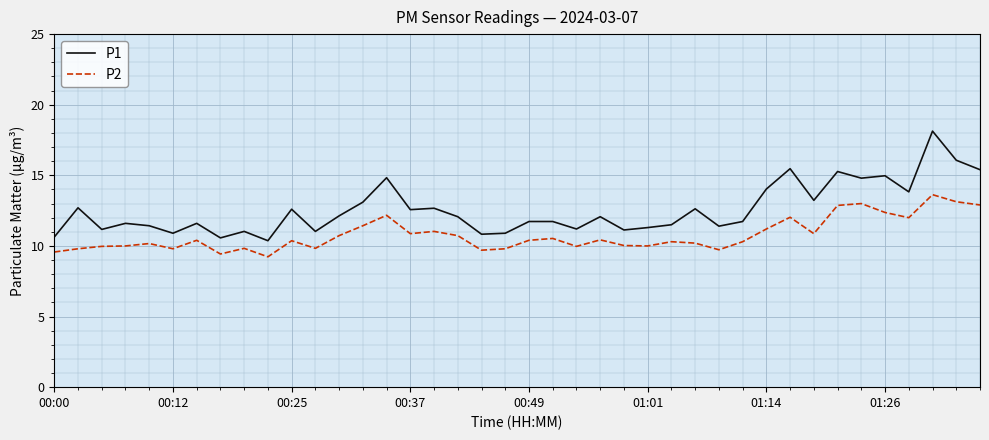

What is the lowest value of the P1 series?

10.4